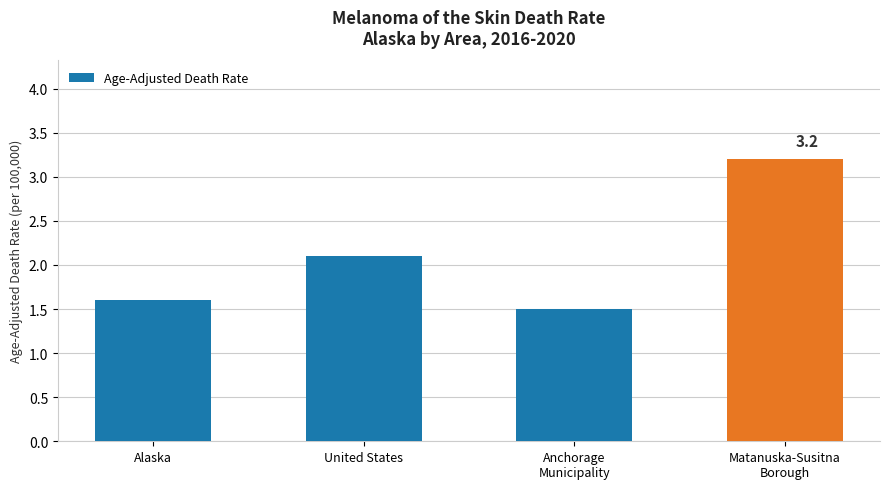

Is it true that the value at United States is 3.4?

False